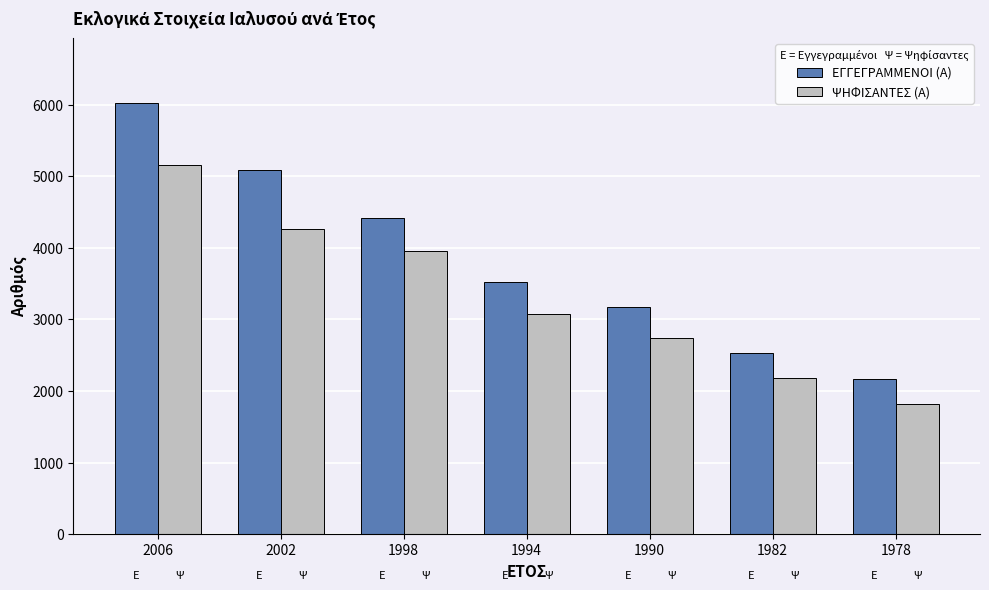

Where does the ΨΗΦΙΣΑΝΤΕΣ (Α) series first go above 3076?

2006